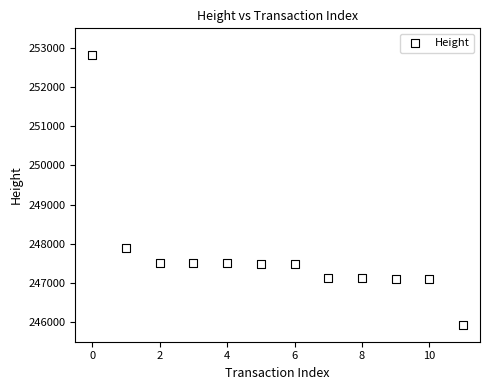

What Y value in the scatter plot is closest to 249375?

247882